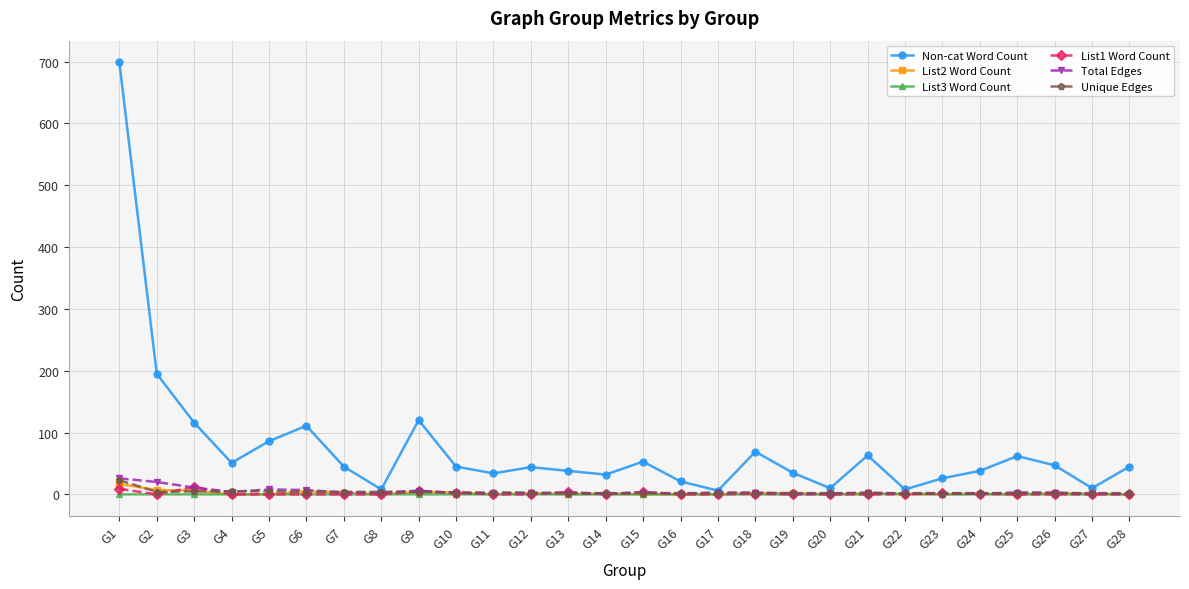

Which series has the largest total across all categories?

Non-cat Word Count